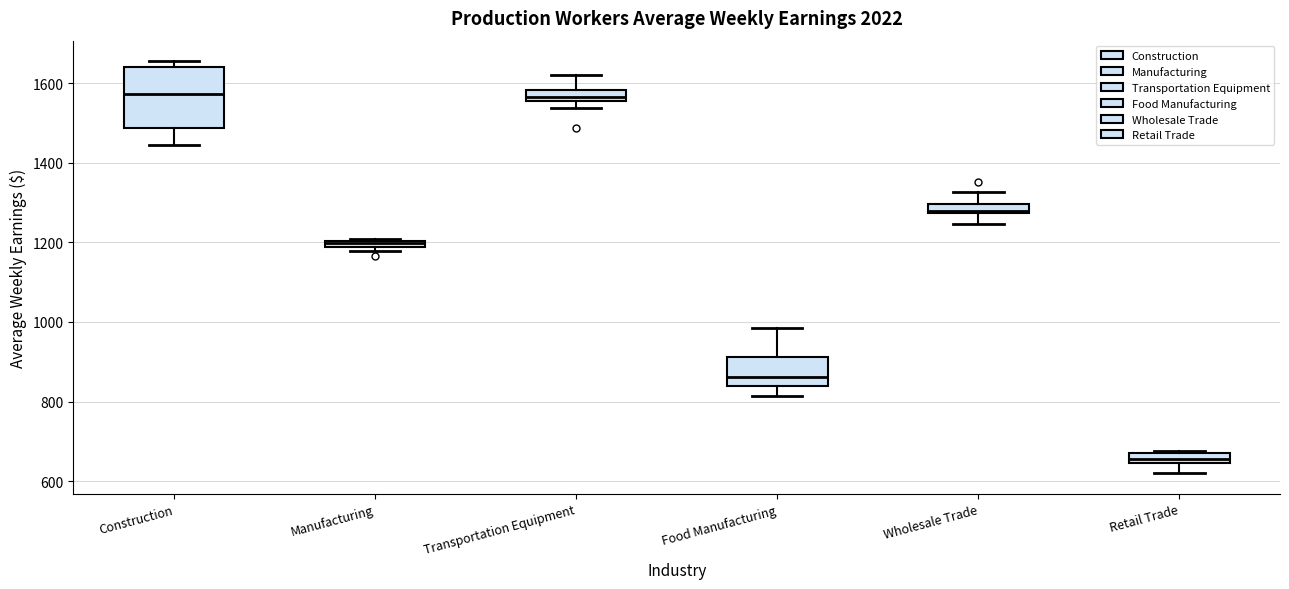

Where is the upper edge of the box for Transportation Equipment on the y-axis? The values are not printed on the chart, so give them approximately, as read against the axis.

1580